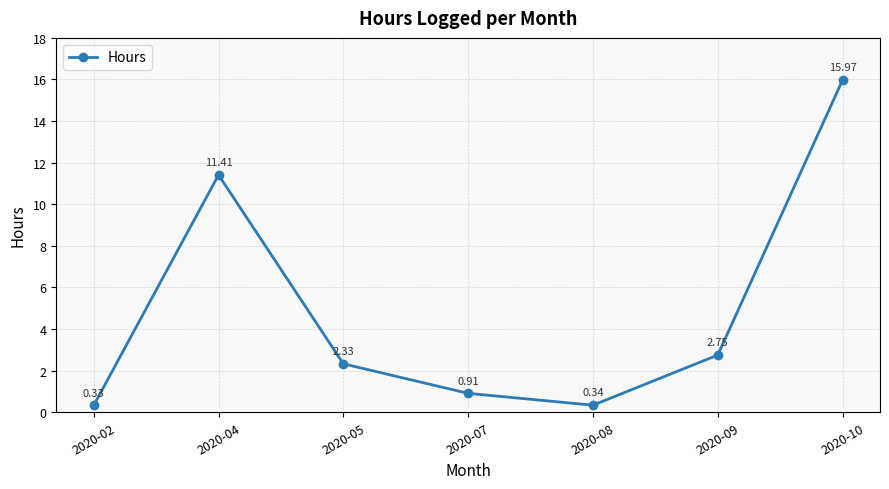

The value at 2020-05 is 0.8. True or false?

False